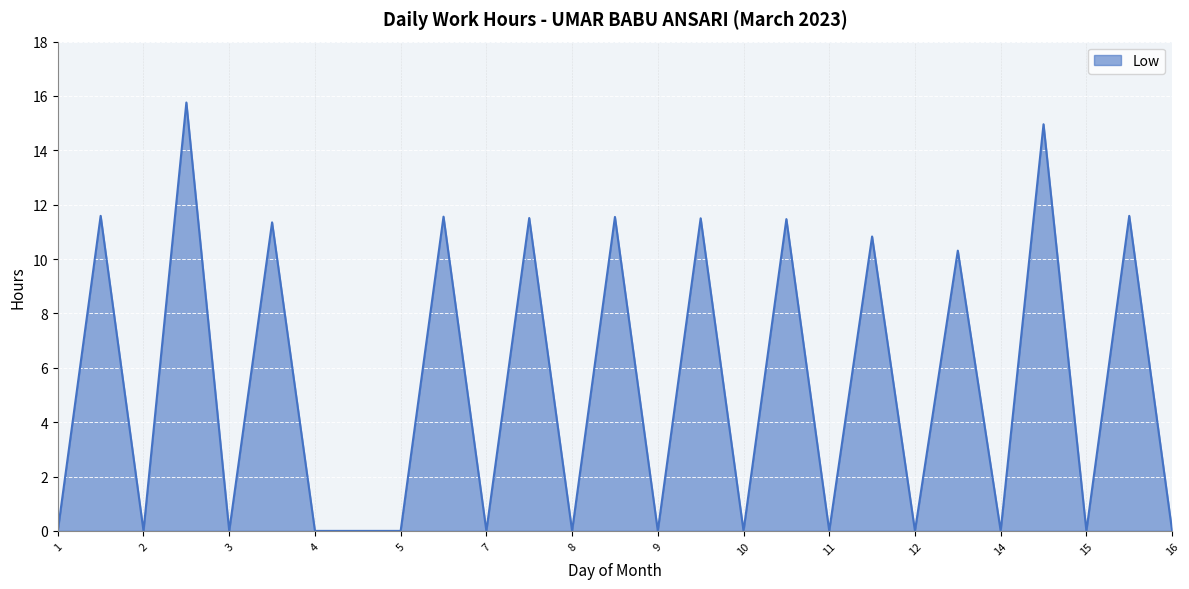

What is the difference between the maximum and minimum values?

15.8